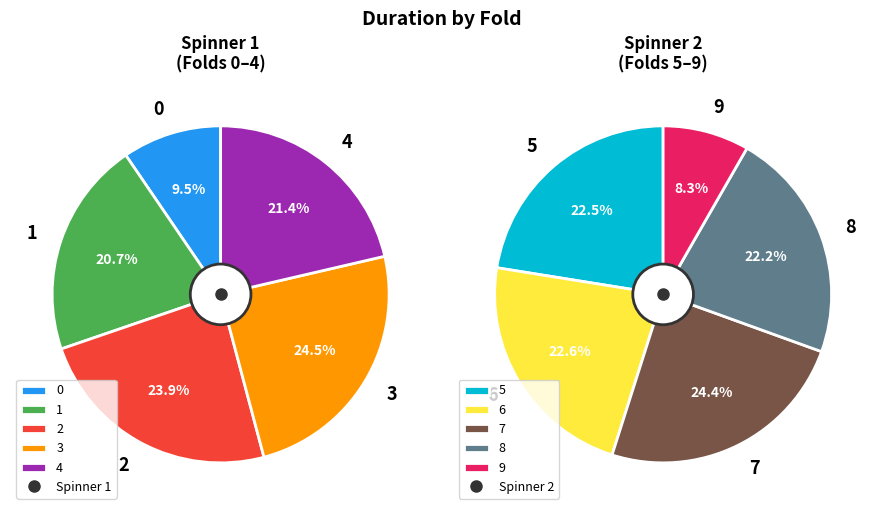

Is there any slice that represents more than half of the pie?

No